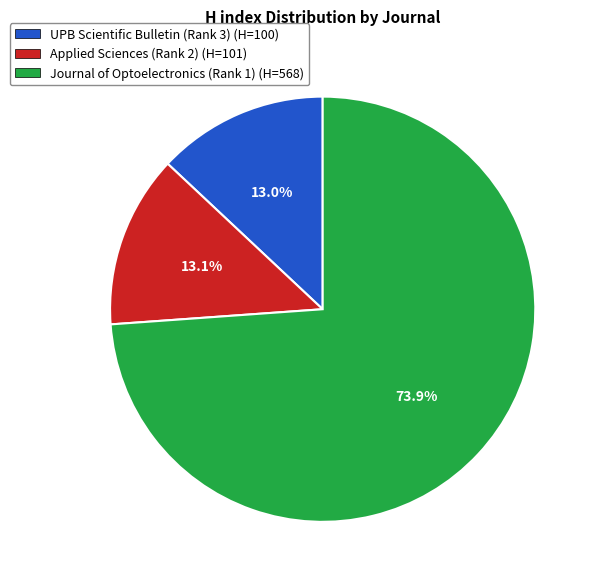

How much of the chart is everything except Journal of Optoelectronics (Rank 1)?

26.1%